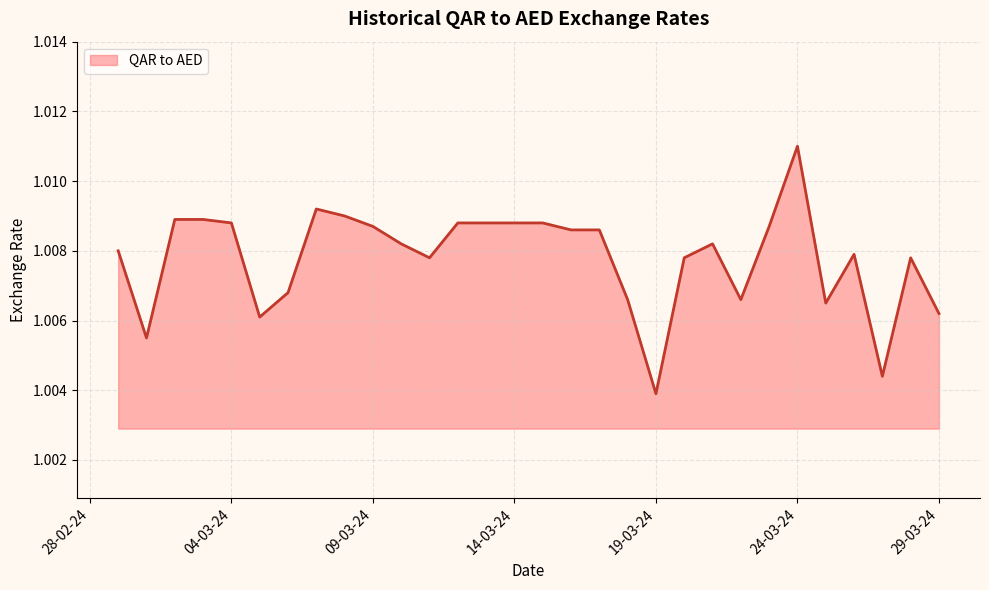

Where is the data nearest to the value 1?

19-03-24